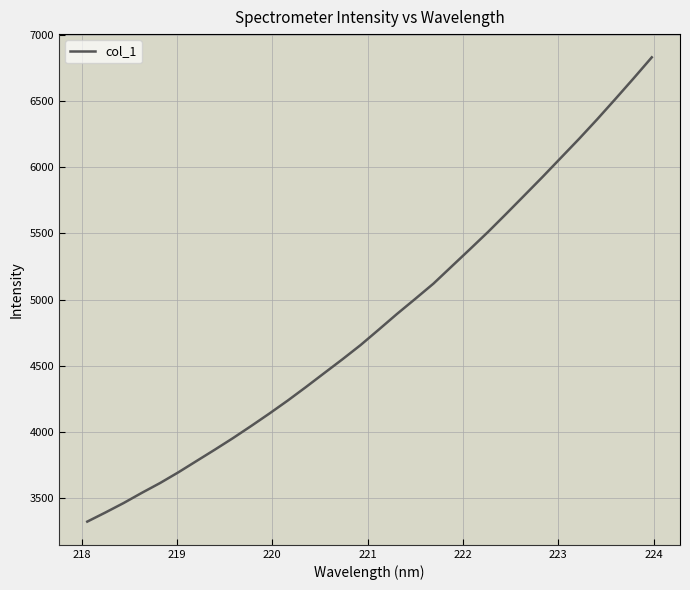

What is the greatest value displayed?

6831.4